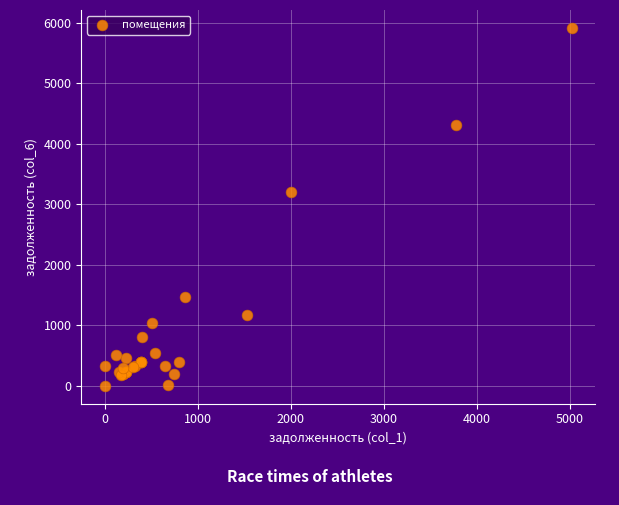

What Y value in the scatter plot is closest to 2958?

3208.4